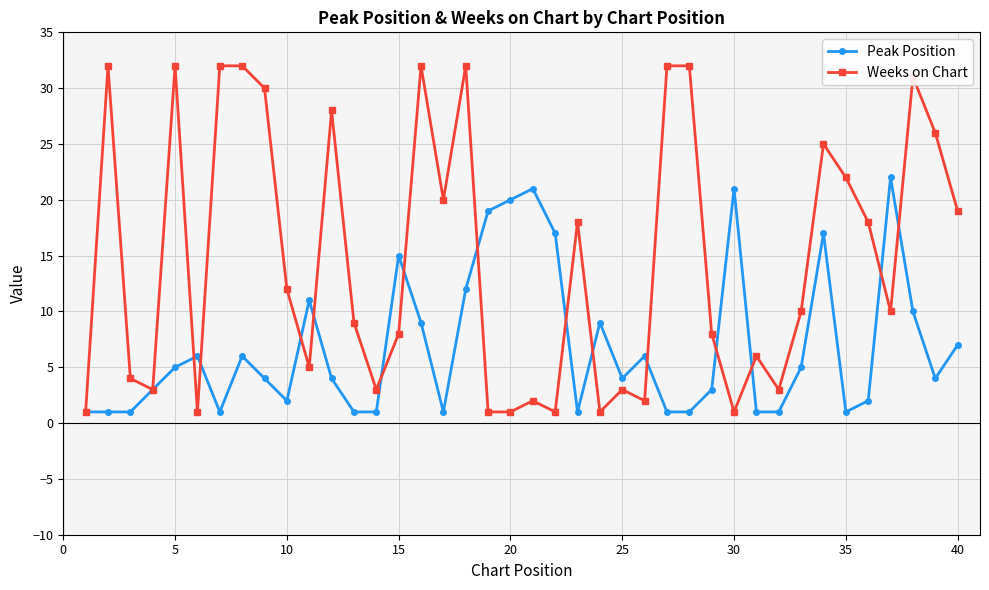

How many lines are shown in the chart?

2